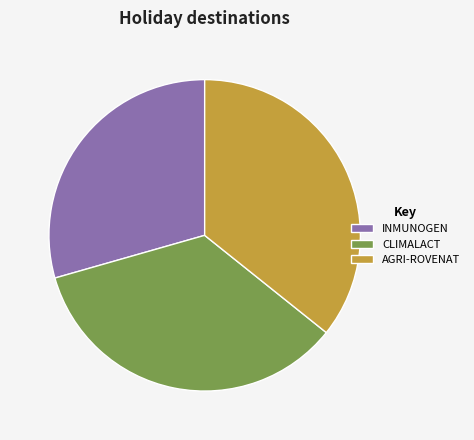

Is there a majority slice in this chart?

No